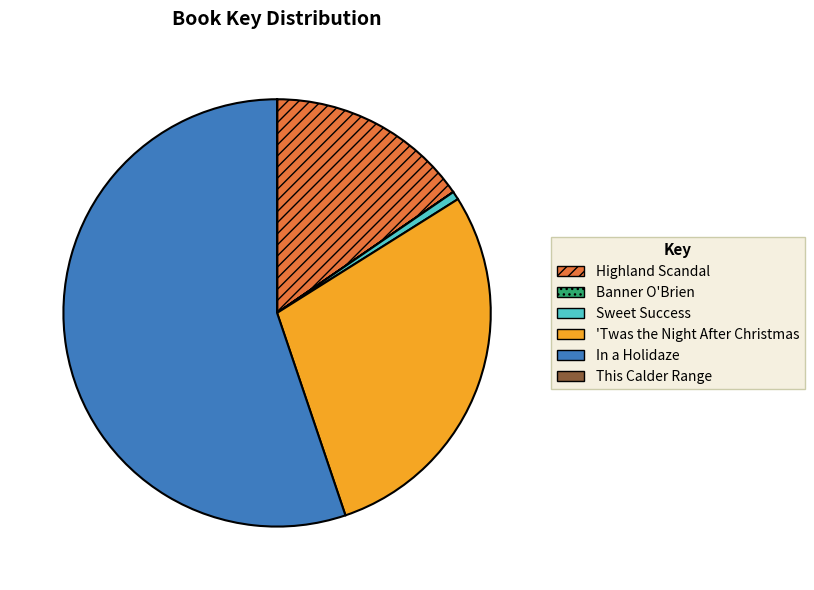

Which slice is the largest?

In a Holidaze